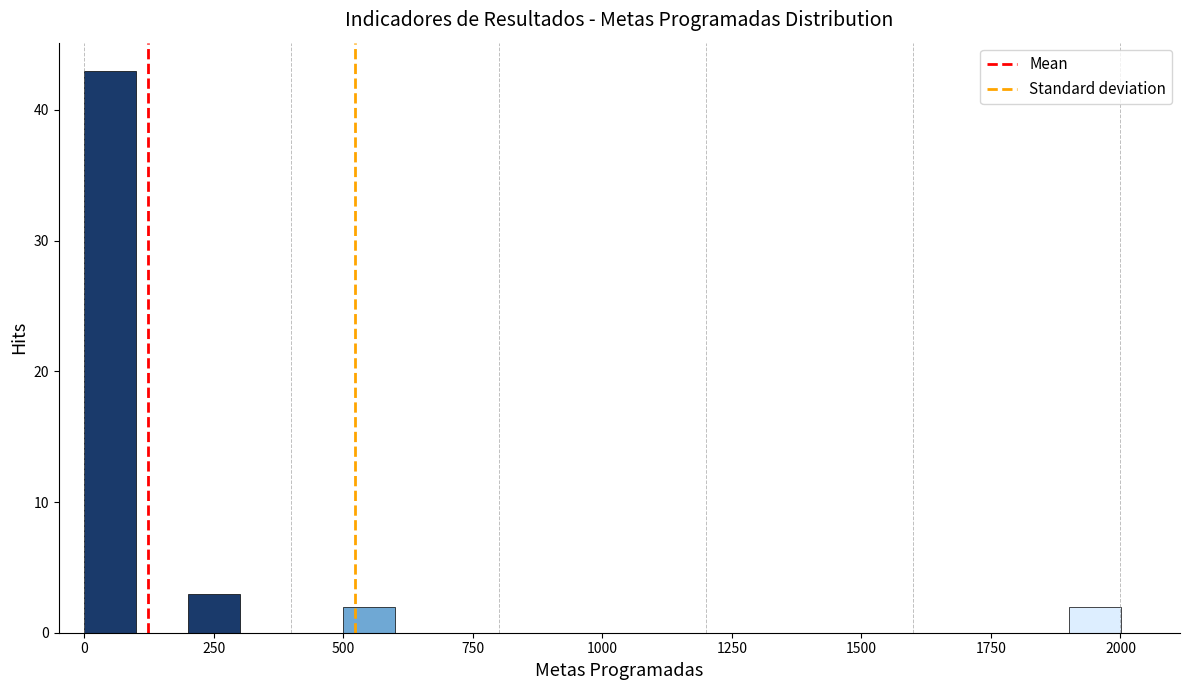

Around what value on the x-axis is the tallest bar? Give the approximate position of its centre, as read against the axis.

50